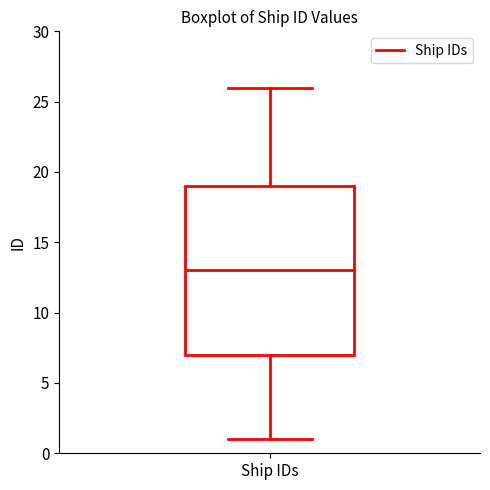

Transcribe this box plot: give where the median line is, the range the box spans, and where the two whiskers end, as read against the y-axis. The values are not printed on the chart, so give them approximately, as read against the axis.

median 13, box 7 to 19, whiskers 1 to 26